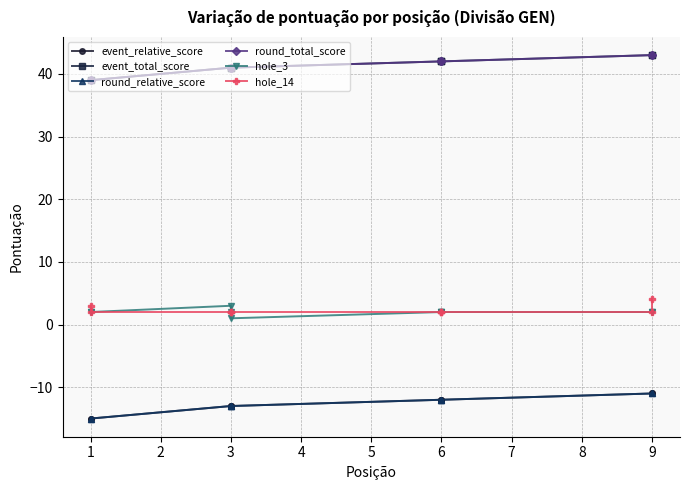

Is it true that hole_3 equals 2 at 3?

True